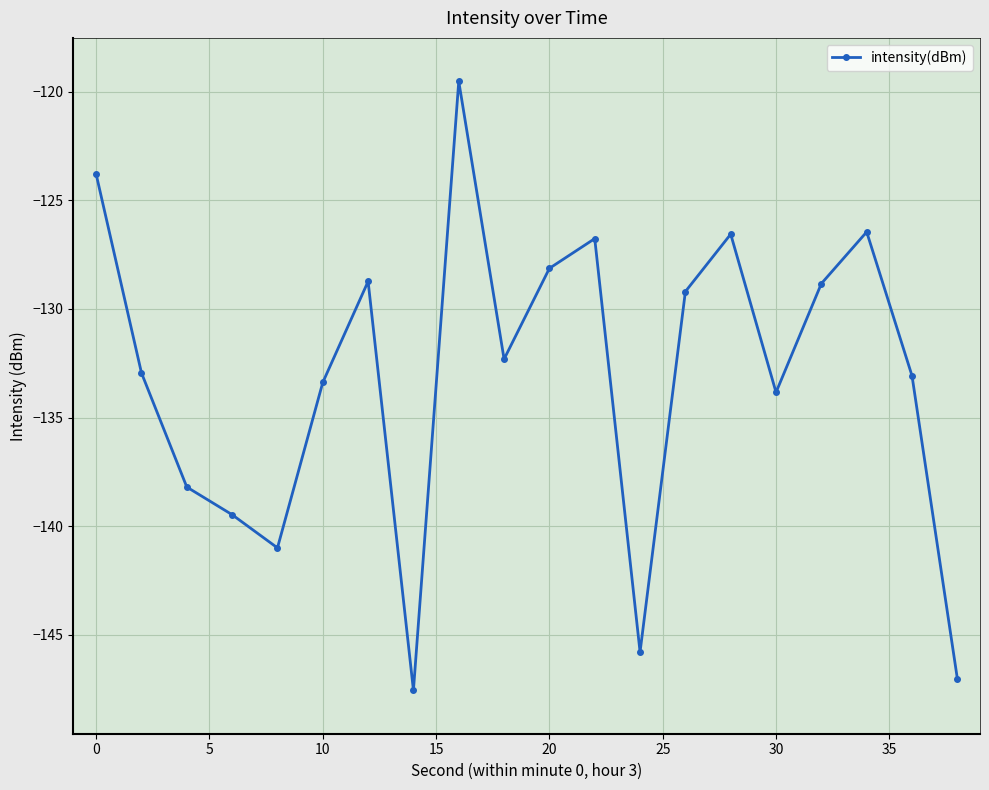

What is the value of the 10th point from the left?

-132.3